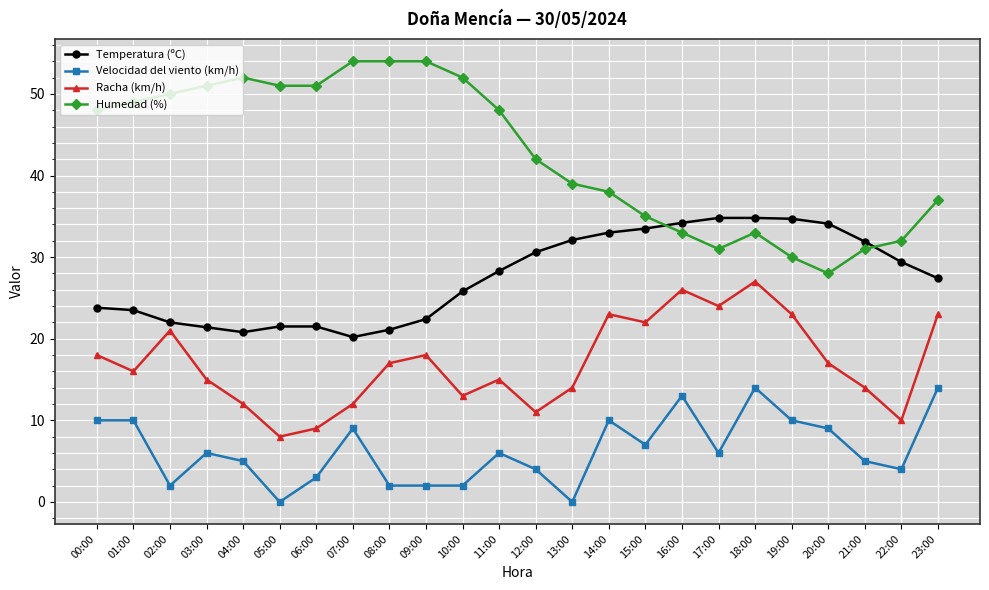

What are all the series names shown in the legend?

Temperatura (ºC), Velocidad del viento (km/h), Racha (km/h), Humedad (%)